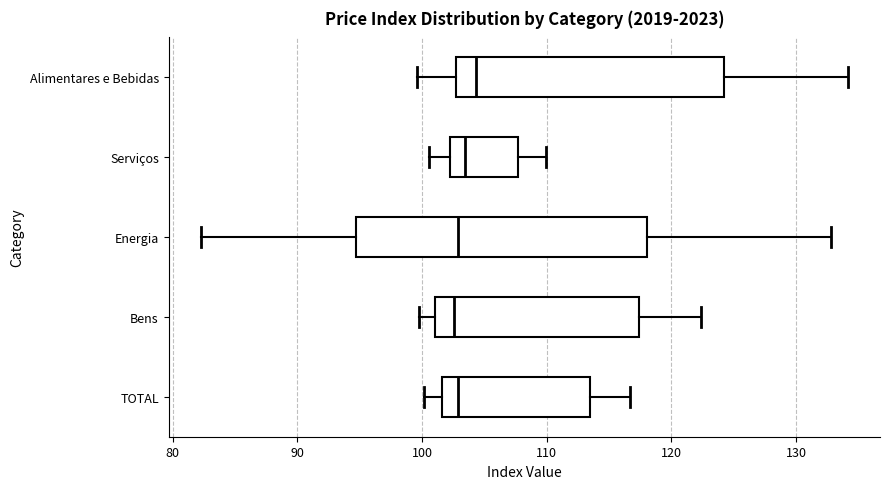

Reading bottom to top, transcribe this box plot: for each box, give where its median line is, the range the box spans, and where its two whiskers end, as read against the x-axis. The values are not printed on the chart, so give them approximately, as read against the axis.

TOTAL: median 103, box 102 to 113, whiskers 100 to 117
Bens: median 103, box 101 to 117, whiskers 100 to 122
Energia: median 103, box 95 to 118, whiskers 82 to 133
Serviços: median 103, box 102 to 108, whiskers 101 to 110
Alimentares e Bebidas: median 104, box 103 to 124, whiskers 100 to 134